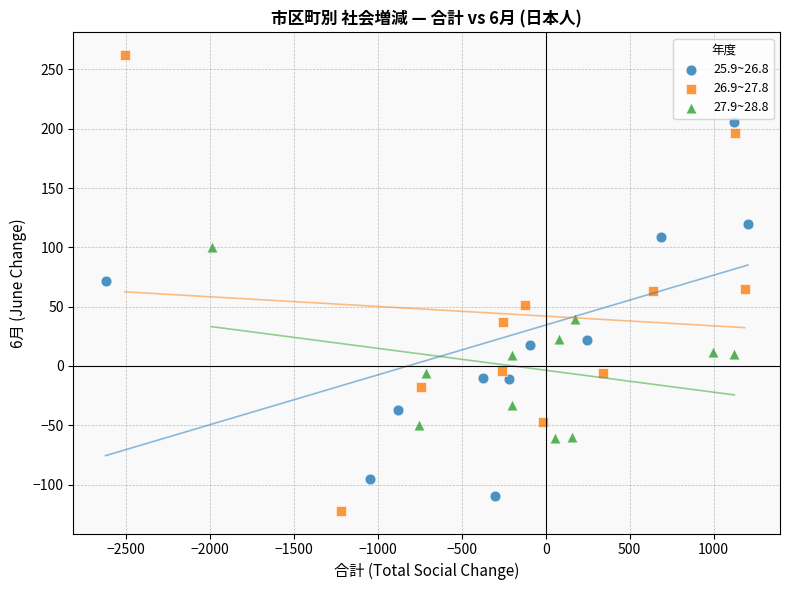

Which series has the largest Y range (max minus min)?

26.9~27.8